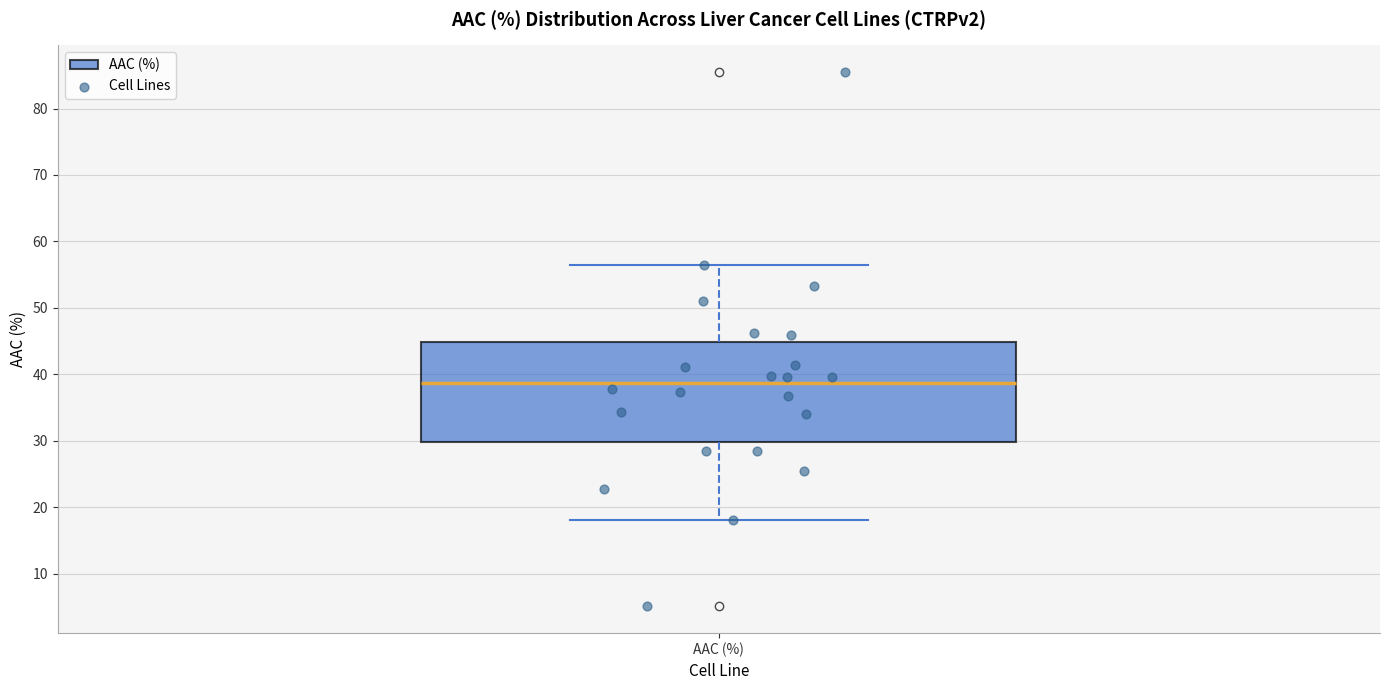

Read this box plot against the y-axis: the position of the median line, the range covered by the box, and the ends of both whiskers. The values are not printed on the chart, so give them approximately, as read against the axis.

median 39, box 30 to 45, whiskers 18 to 56